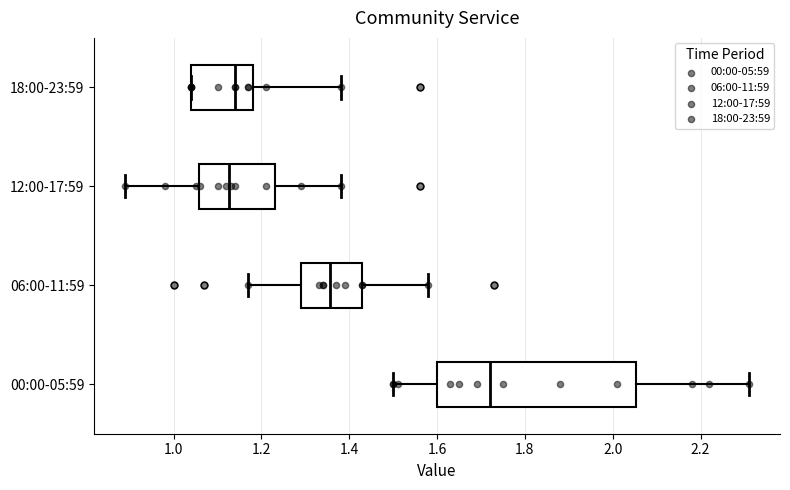

Reading bottom to top, transcribe this box plot: for each box, give where its median line is, the range the box spans, and where its two whiskers end, as read against the x-axis. The values are not printed on the chart, so give them approximately, as read against the axis.

00:00-05:59: median 1.72, box 1.60 to 2.06, whiskers 1.50 to 2.32
06:00-11:59: median 1.36, box 1.30 to 1.44, whiskers 1.18 to 1.58
12:00-17:59: median 1.12, box 1.06 to 1.24, whiskers 0.90 to 1.38
18:00-23:59: median 1.14, box 1.04 to 1.18, whiskers 1.04 to 1.38